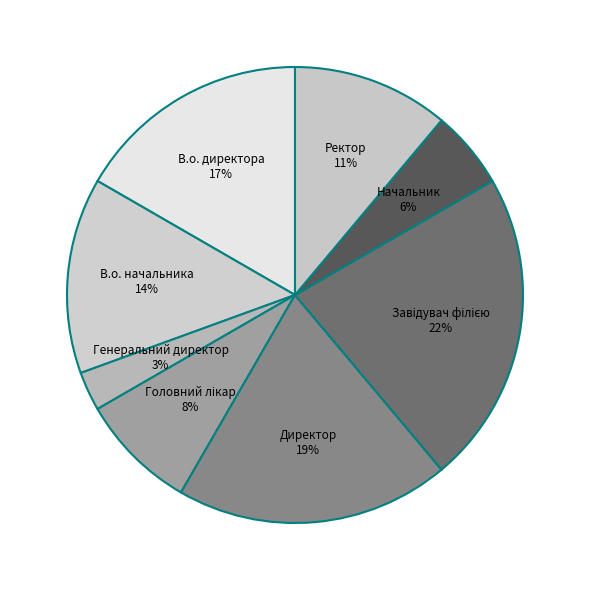

True or false: Ректор accounts for 5% of the total.

False